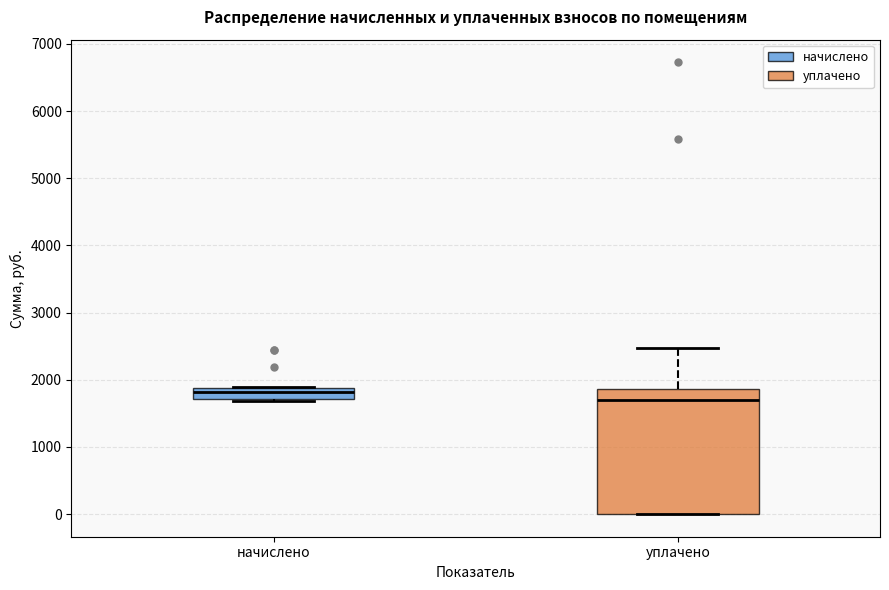

Which box is the tallest, from its lower edge to its upper edge?

уплачено